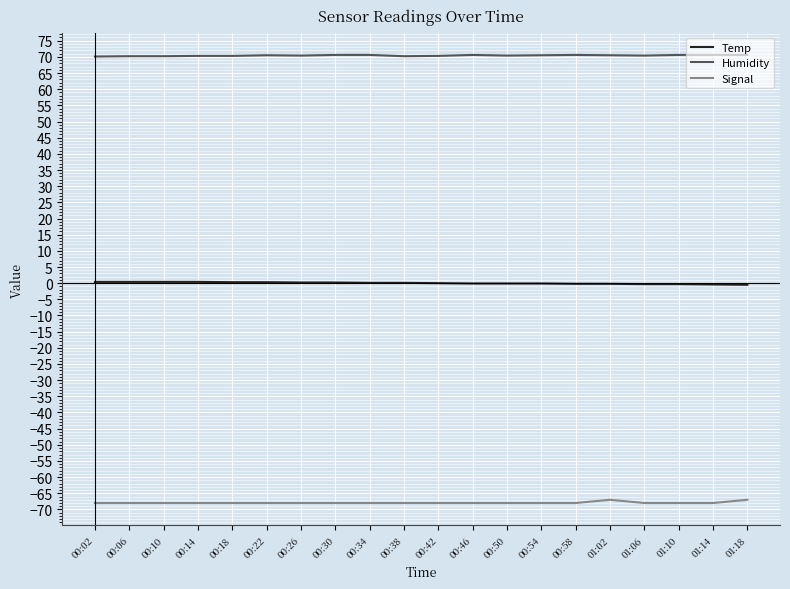

Rank the series by their maximum value, from lowest to highest.

Signal, Temp, Humidity